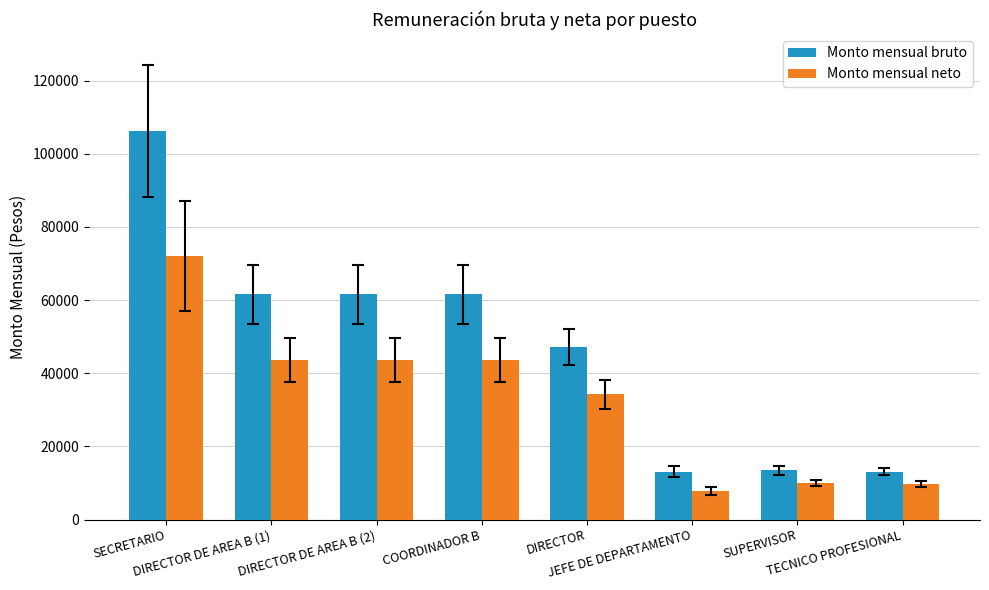

What is the sum of all Monto mensual bruto values?

377482.8